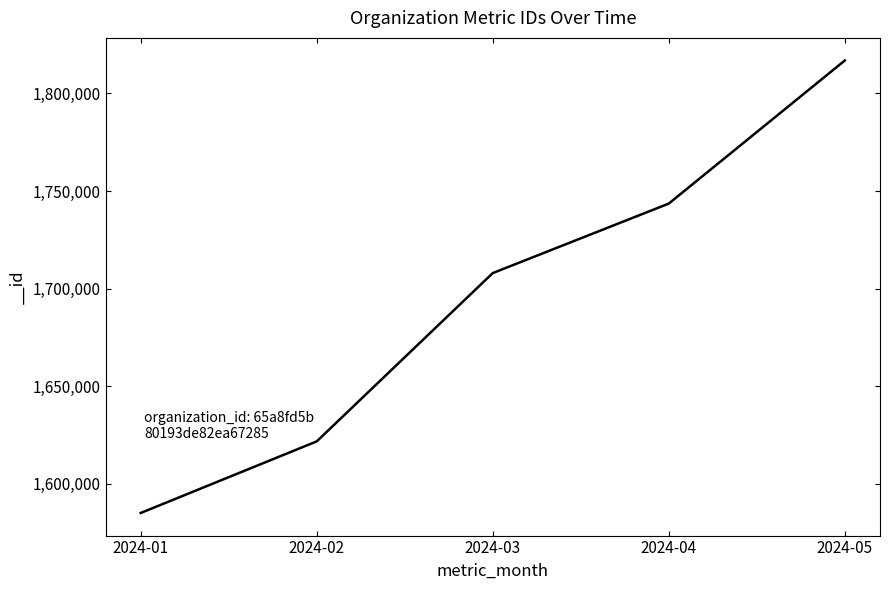

List the labels in order of value, largest first.

2024-05, 2024-04, 2024-03, 2024-02, 2024-01